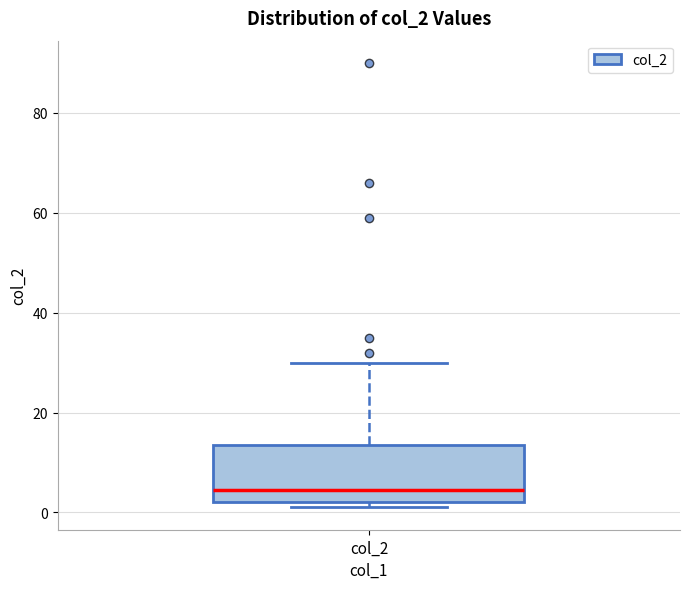

Read this box plot against the y-axis: the position of the median line, the range covered by the box, and the ends of both whiskers. The values are not printed on the chart, so give them approximately, as read against the axis.

median 4, box 2 to 14, whiskers 2 (just below the box's lower edge) to 30